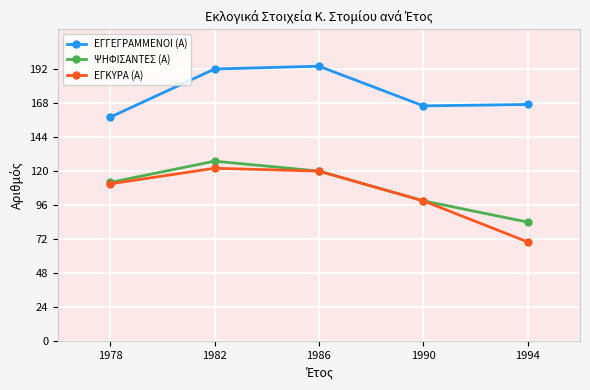

Reading left to right, what are all the values shown in this chart?

ΕΓΓΕΓΡΑΜΜΕΝΟΙ (Α): 158	192	194	166	167
ΨΗΦΙΣΑΝΤΕΣ (Α): 112	127	120	99	84
ΕΓΚΥΡΑ (Α): 111	122	120	99	70